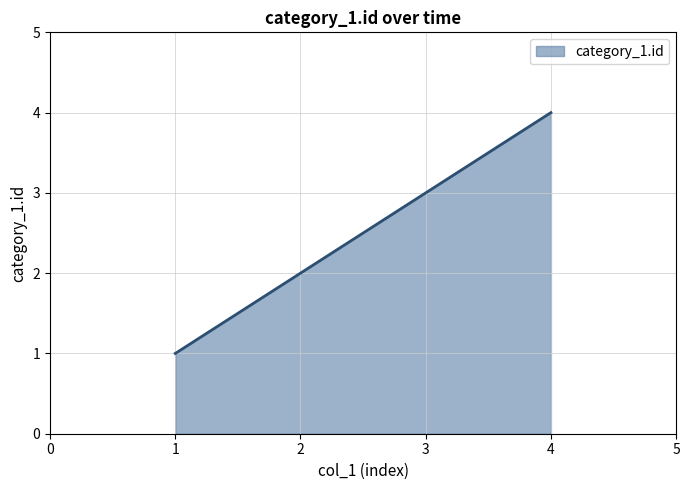

Is it true that the value at 3 is 3?

True